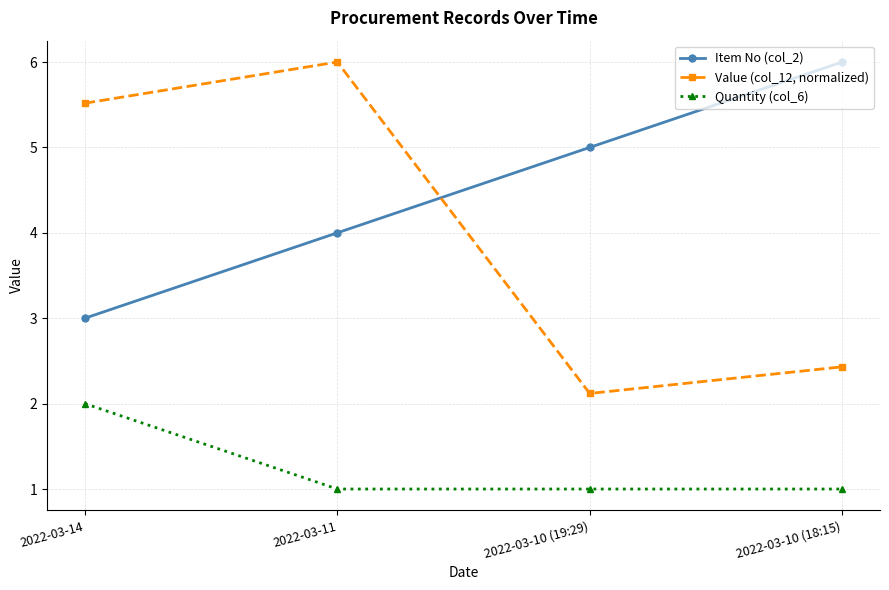

What are all the series names shown in the legend?

Item No (col_2), Value (col_12, normalized), Quantity (col_6)